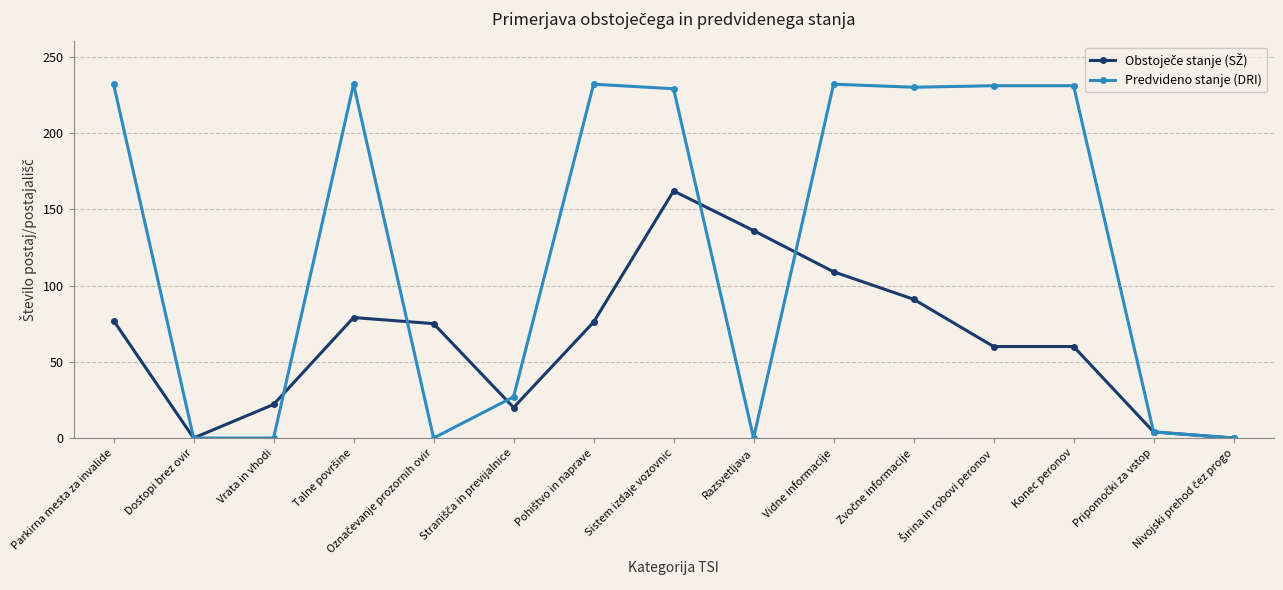

What is the maximum value shown in the chart?

232